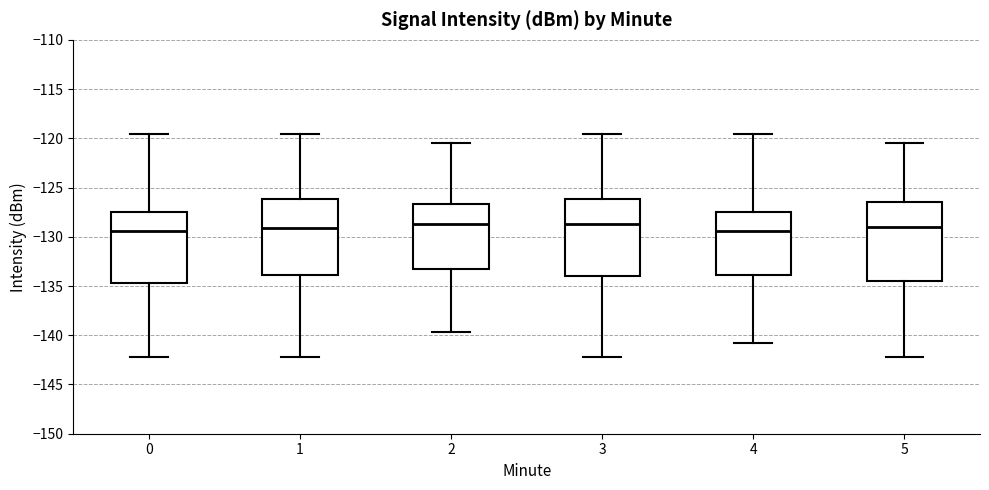

Reading left to right, transcribe this box plot: for each box, give where its median line is, the range the box spans, and where its two whiskers end, as read against the y-axis. The values are not printed on the chart, so give them approximately, as read against the axis.

0: median -129.5, box -134.5 to -127.5, whiskers -142.0 to -119.5
1: median -129.0, box -134.0 to -126.0, whiskers -142.0 to -119.5
2: median -128.5, box -133.5 to -126.5, whiskers -139.5 to -120.5
3: median -128.5, box -134.0 to -126.0, whiskers -142.0 to -119.5
4: median -129.5, box -134.0 to -127.5, whiskers -141.0 to -119.5
5: median -129.0, box -134.5 to -126.5, whiskers -142.0 to -120.5